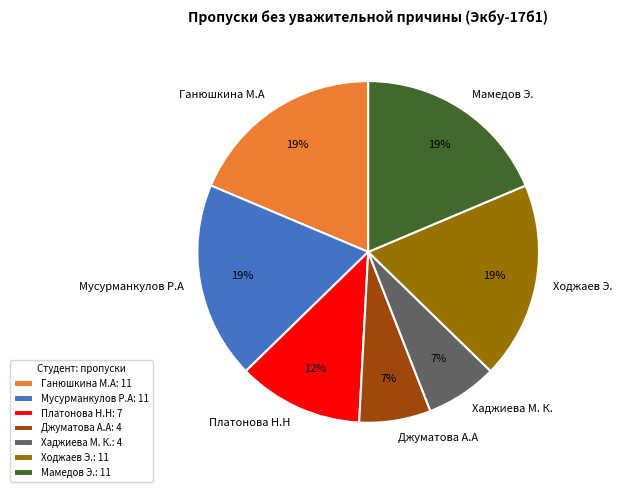

To the nearest percent, what portion does Ходжаев Э. represent?

19%